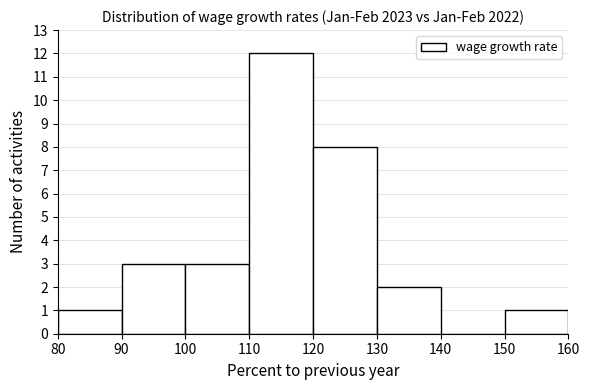

How tall is the bar that spans 120 to 130 on the x-axis? The values are not printed on the chart, so give them approximately, as read against the axis.

8